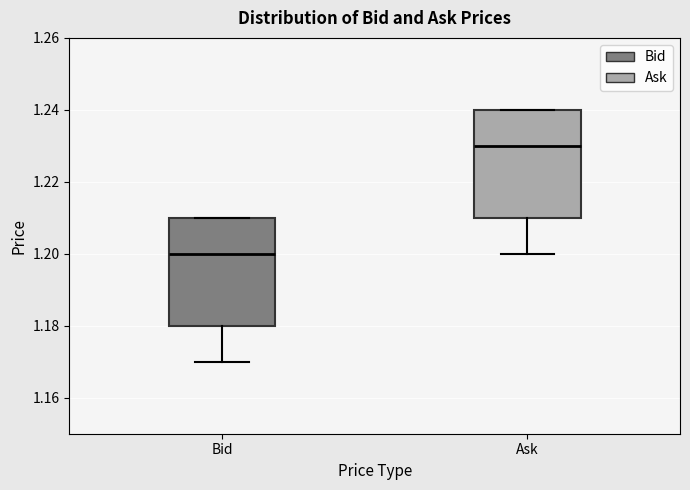

Reading left to right, read every box against the y-axis: the position of its median line, the range the box covers, and the ends of its whiskers. The values are not printed on the chart, so give them approximately, as read against the axis.

Bid: median 1.20, box 1.18 to 1.21, whiskers 1.17 to 1.21
Ask: median 1.23, box 1.21 to 1.24, whiskers 1.20 to 1.24